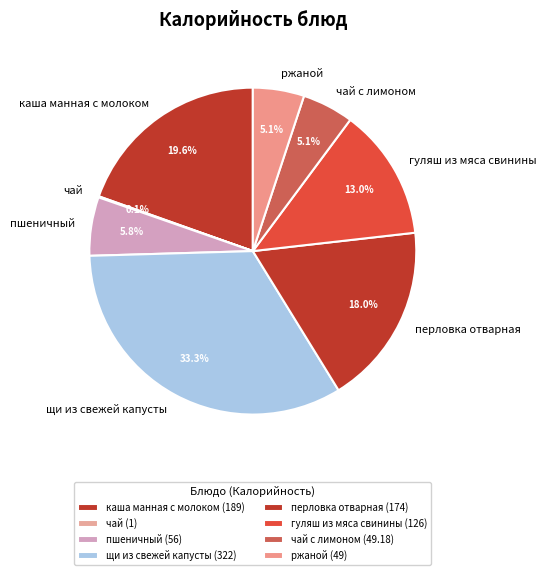

Is there any slice that represents more than half of the pie?

No